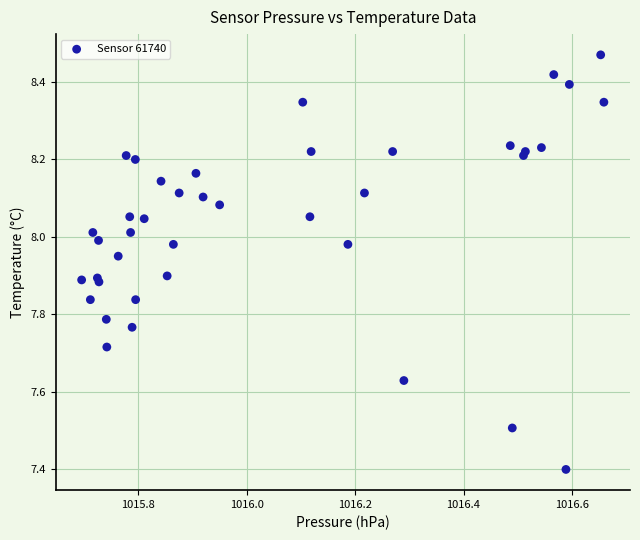

What Y value in the scatter plot is closest to 7?

7.4